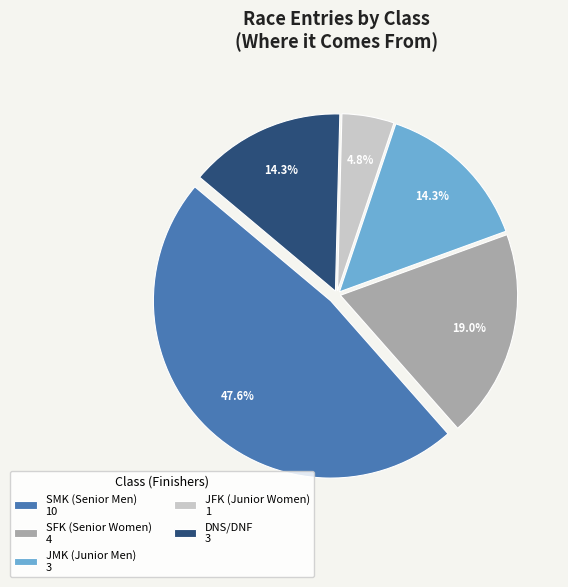

Which category has the biggest portion of the pie?

SMK (Senior Men) 10